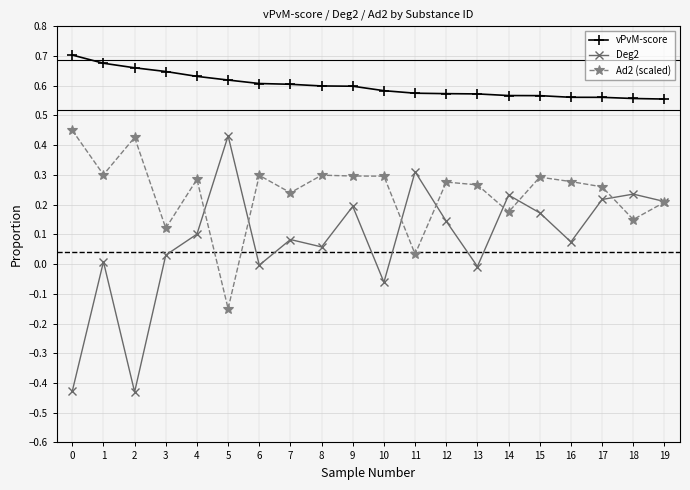

The Ad2 (scaled) series shows 0.3 at 2. True or false?

False